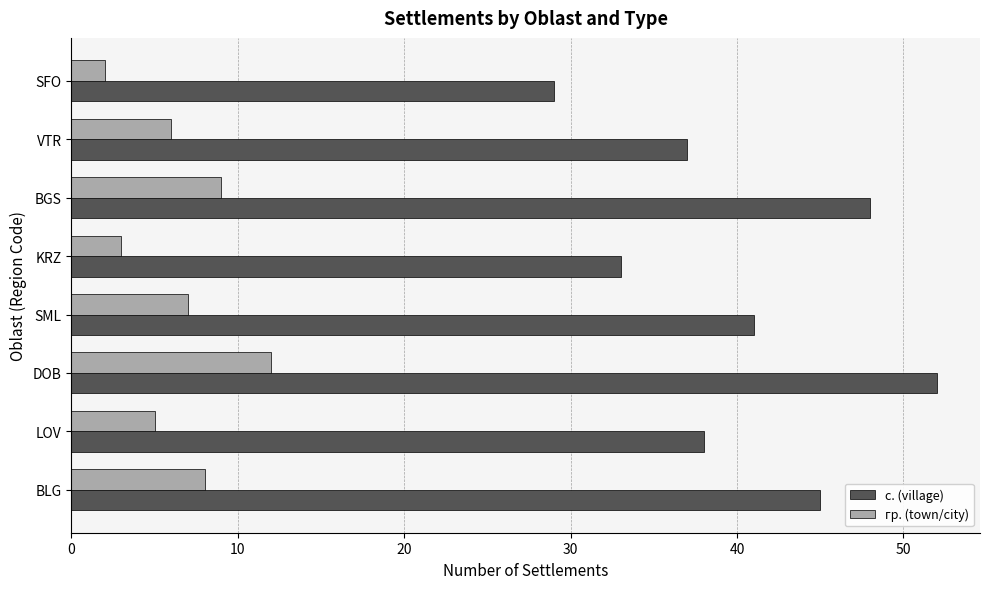

Is the value of с. (village) at BLG greater than the value of гр. (town/city) at DOB?

Yes